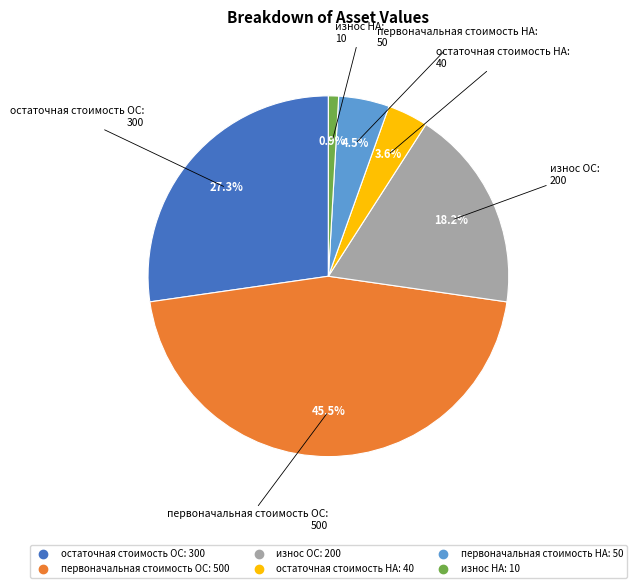

Between износ НА and остаточная стоимость НА, which is larger?

остаточная стоимость НА